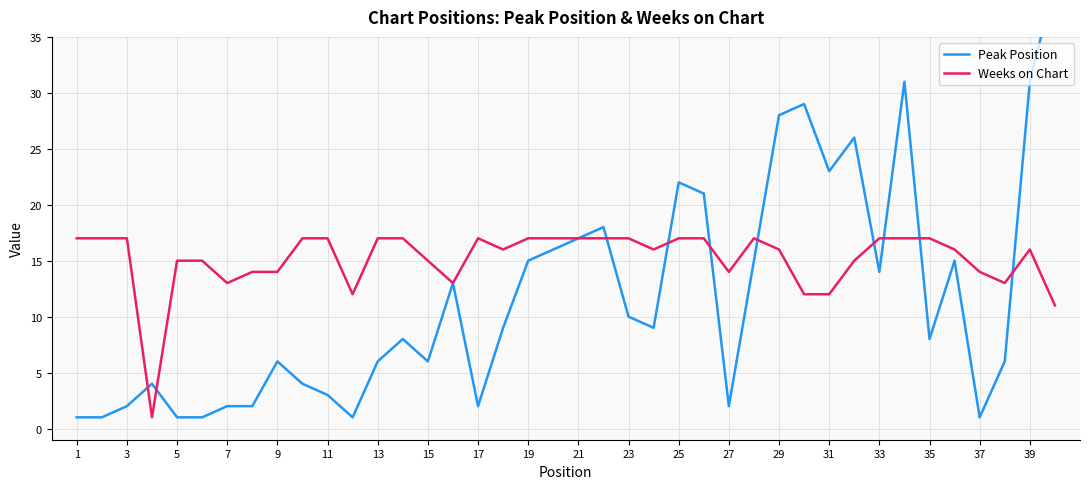

How many lines are shown in the chart?

2